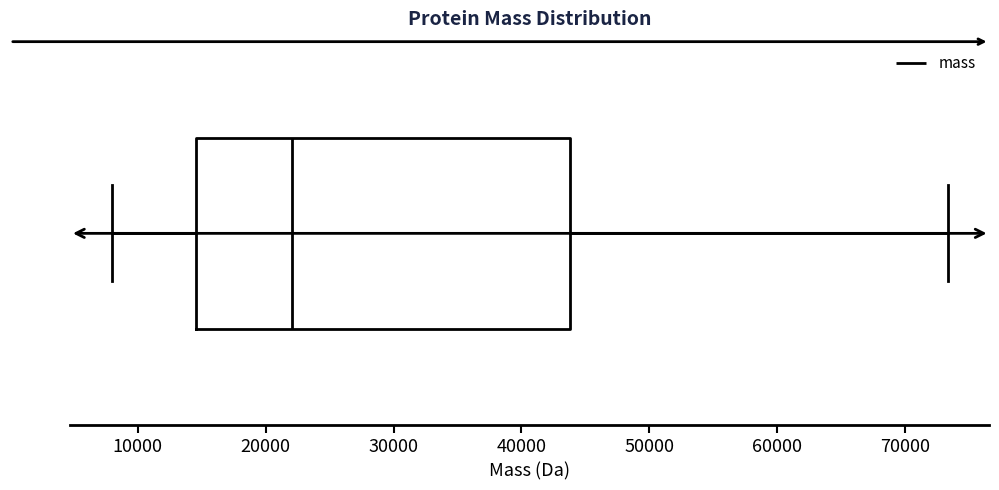

Where is the left edge of the box on the x-axis? The values are not printed on the chart, so give them approximately, as read against the axis.

15000